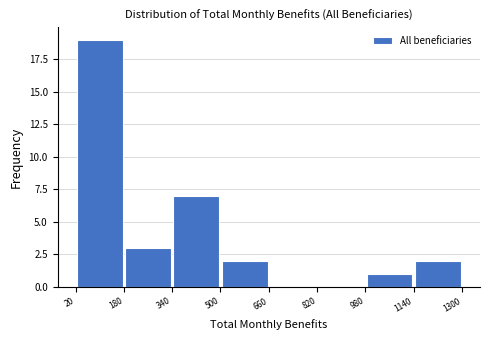

Reading left to right, transcribe this chart: for each bar, give the range it covers on the x-axis and its height. The values are not printed on the chart, so give them approximately, as read against the axis.

20 to 180: 19
180 to 340: 3
340 to 500: 7
500 to 660: 2
660 to 820: 0
820 to 980: 0
980 to 1140: 1
1140 to 1300: 2